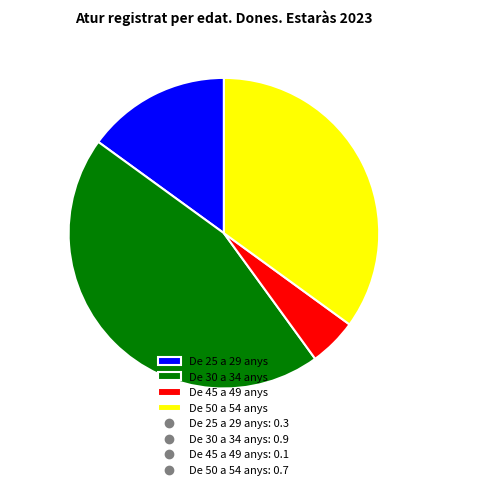

The De 25 a 29 anys slice represents 15% of the pie. True or false?

True